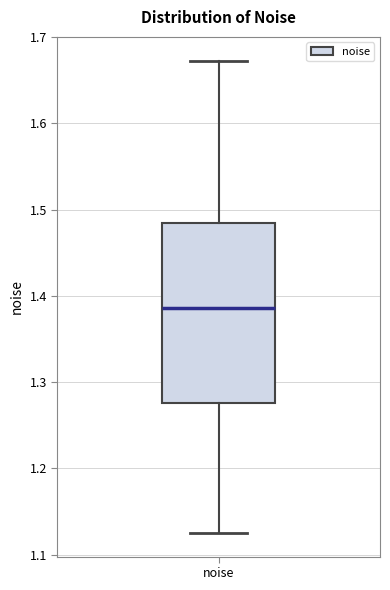

Where does the median line of the box for noise sit on the y-axis? The values are not printed on the chart, so give them approximately, as read against the axis.

1.39